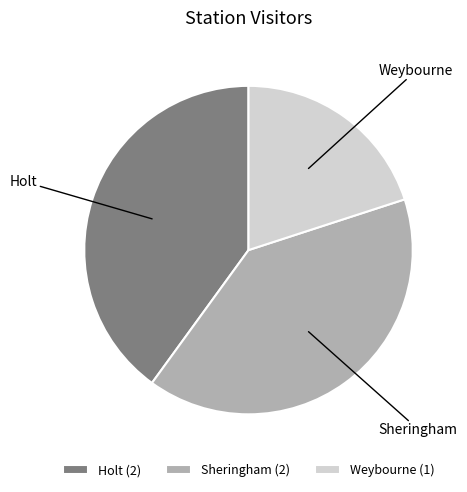

Approximately how many times larger is the value at Sheringham compared to Weybourne?

2.0